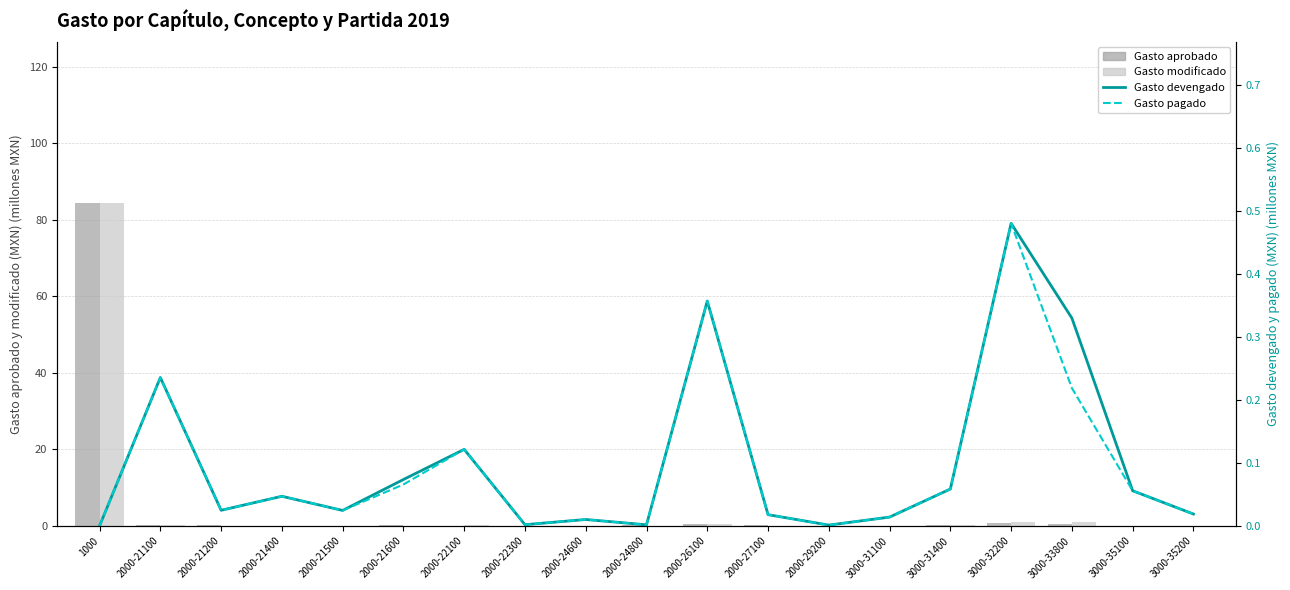

How many groups of bars are there?

19